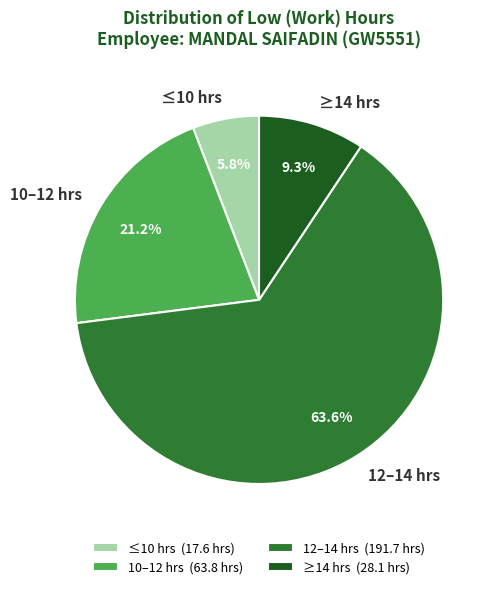

Combined, do ≤10 hrs (17.6 hrs) and 12–14 hrs (191.7 hrs) account for over 50%?

Yes